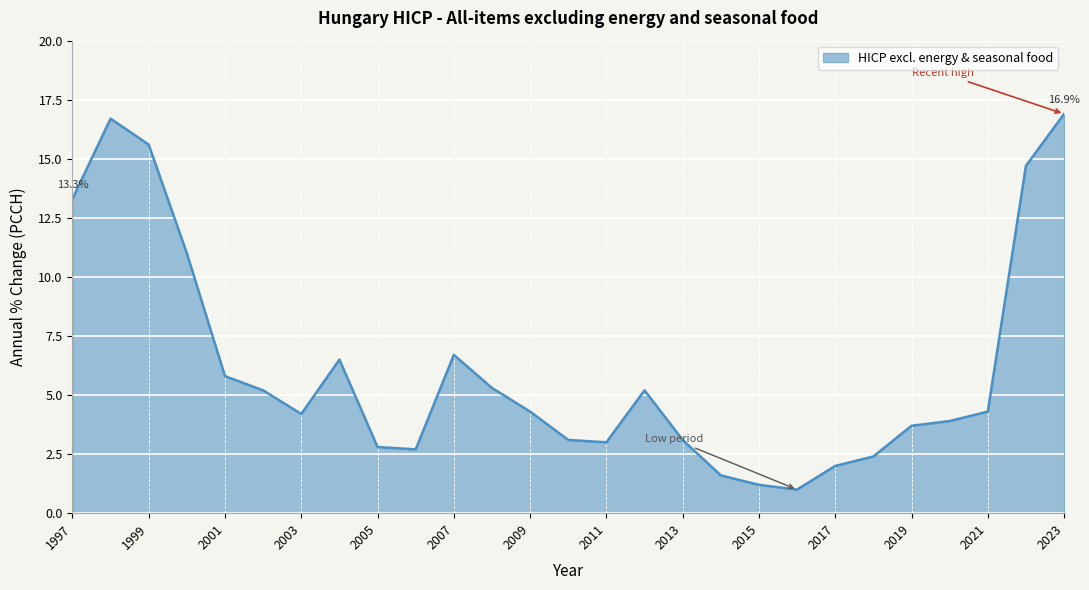

What is the smallest value displayed?

1.0